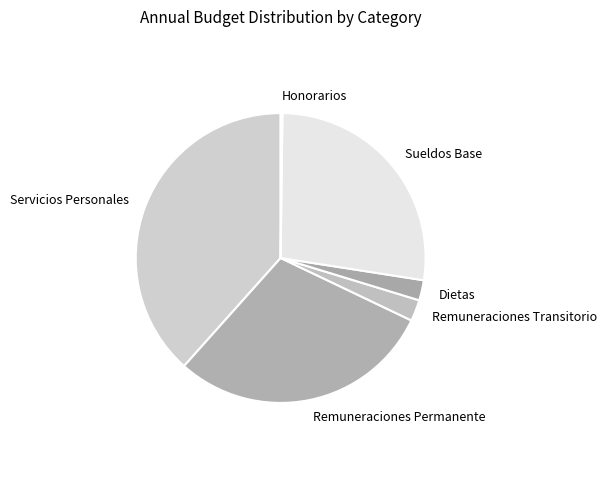

Which slice is the largest?

Servicios Personales